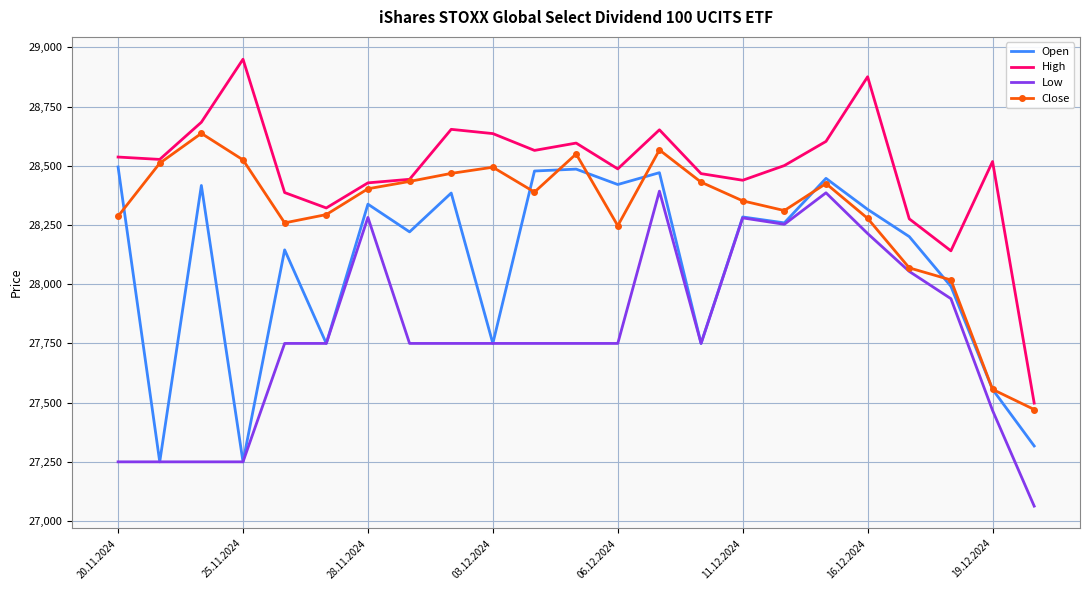

What is the highest value of the High series?

28950